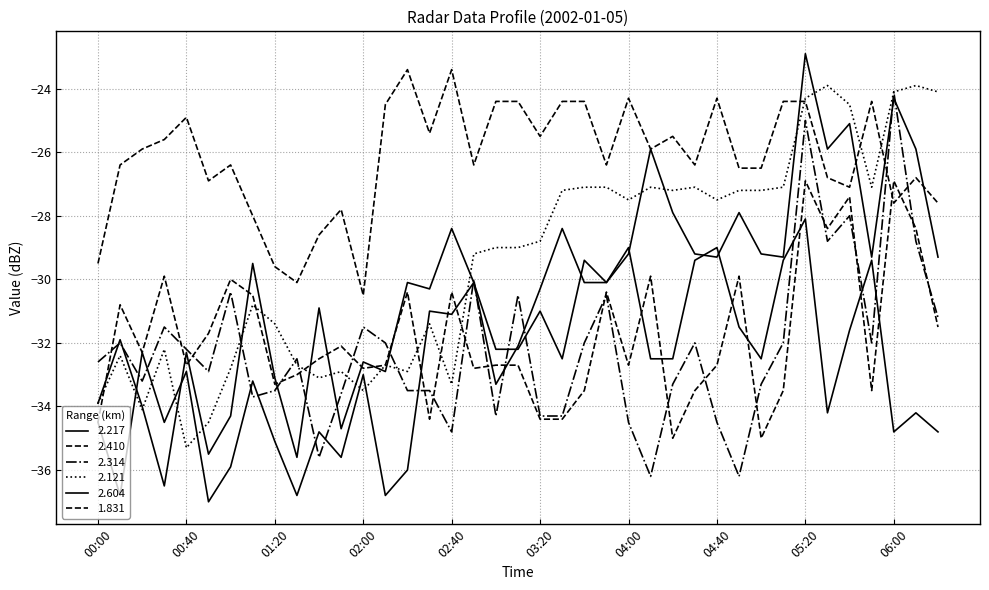

How many lines are shown in the chart?

6